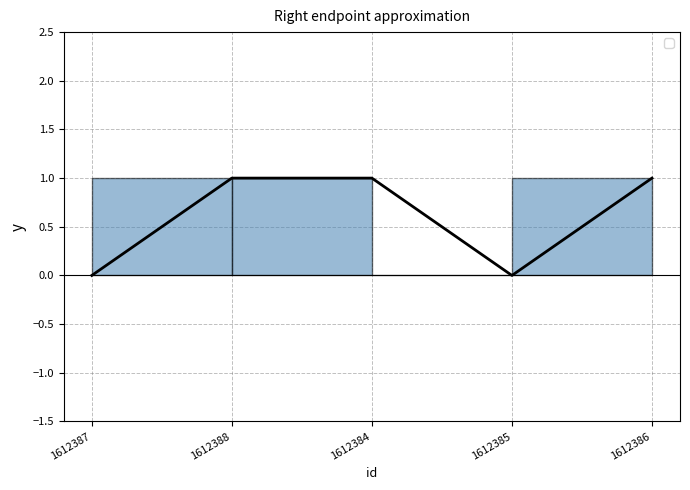

How many values are below 1?

2